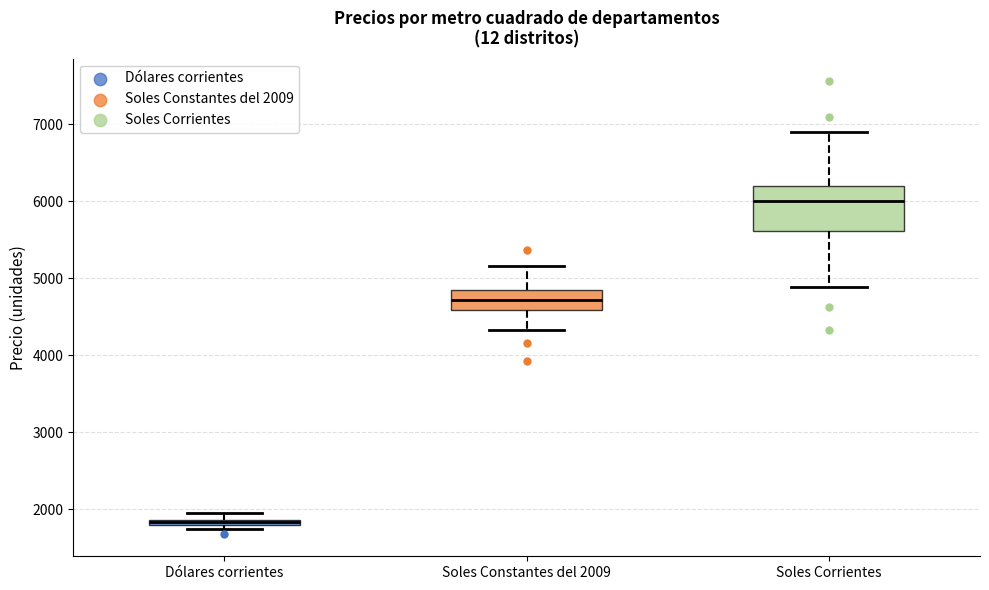

Which box has the lowest median line?

Dólares corrientes